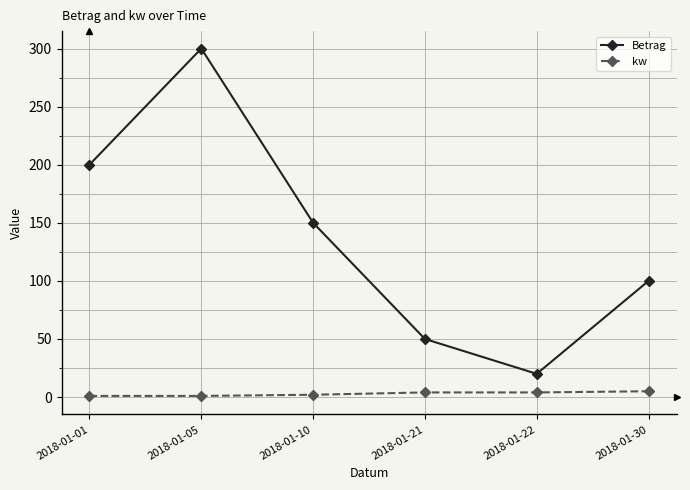

How many interior local valleys does the Betrag series have?

1